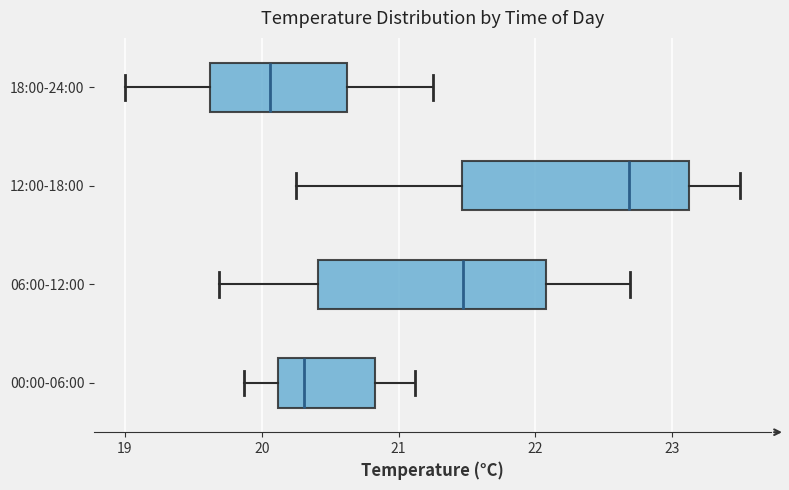

Reading bottom to top, transcribe this box plot: for each box, give where its median line is, the range the box spans, and where its two whiskers end, as read against the x-axis. The values are not printed on the chart, so give them approximately, as read against the axis.

00:00-06:00: median 20.3, box 20.1 to 20.8, whiskers 19.9 to 21.1
06:00-12:00: median 21.5, box 20.4 to 22.1, whiskers 19.7 to 22.7
12:00-18:00: median 22.7, box 21.5 to 23.1, whiskers 20.3 to 23.5
18:00-24:00: median 20.1, box 19.6 to 20.6, whiskers 19.0 to 21.3